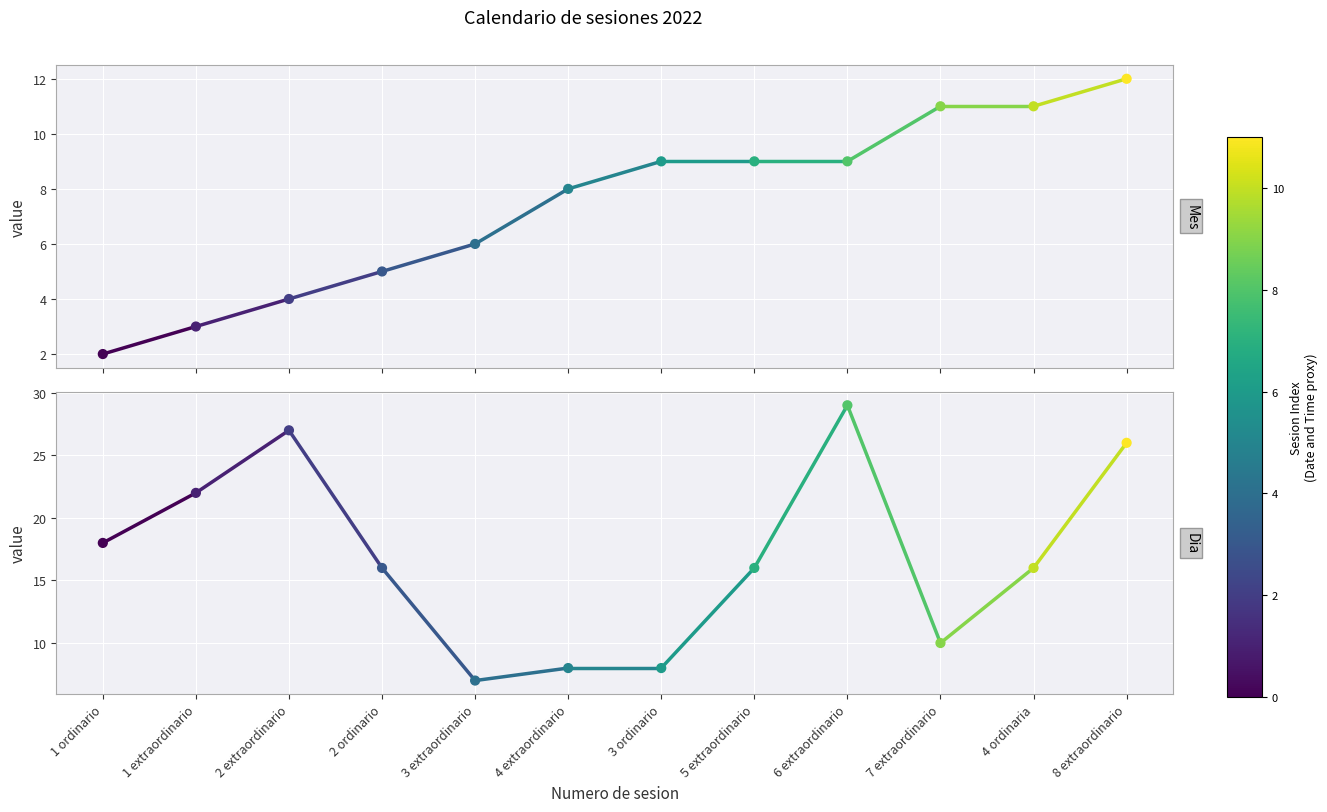

At how many categories does at least one series exceed 19?

4